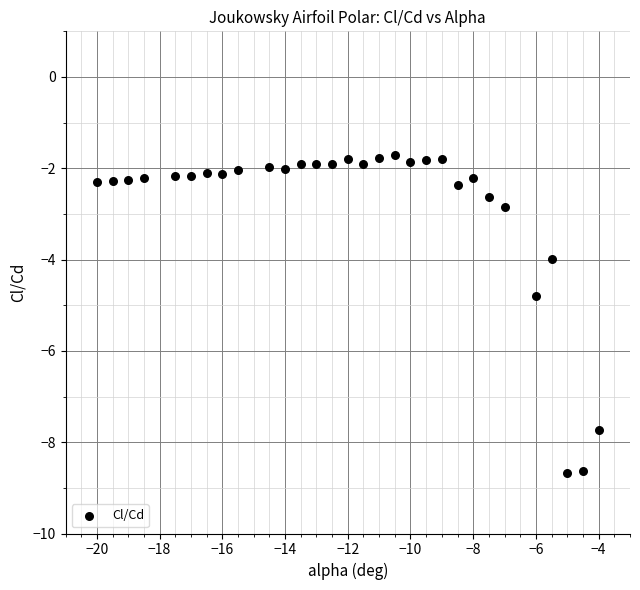

What Y value in the scatter plot is closest to -5?

-4.8